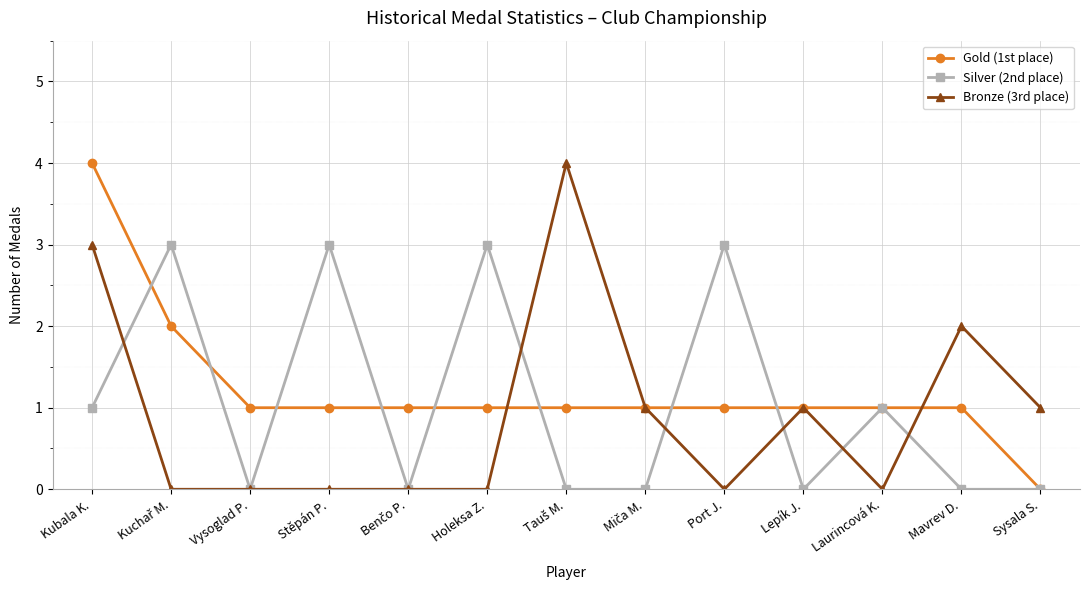

Which series changed the most between Vysoglad P. and Laurincová K.?

Silver (2nd place)